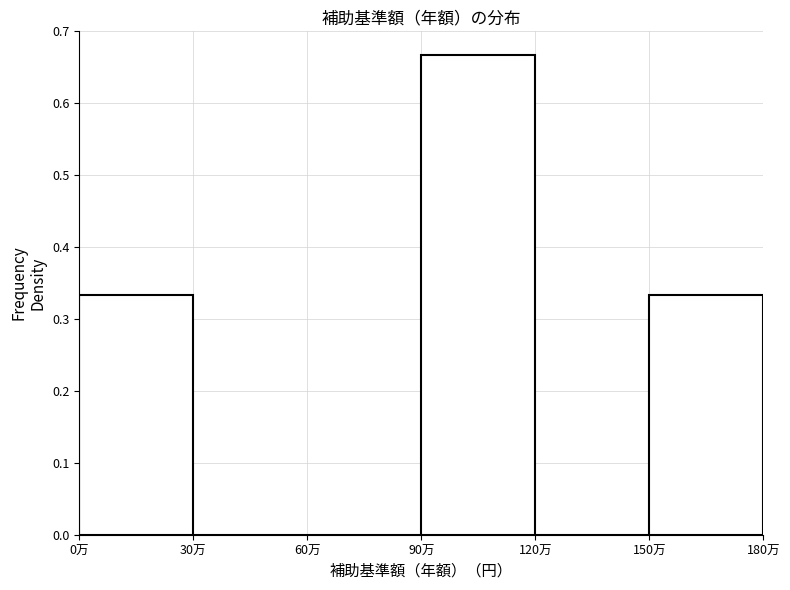

Which label corresponds to the largest value in the chart?

90万